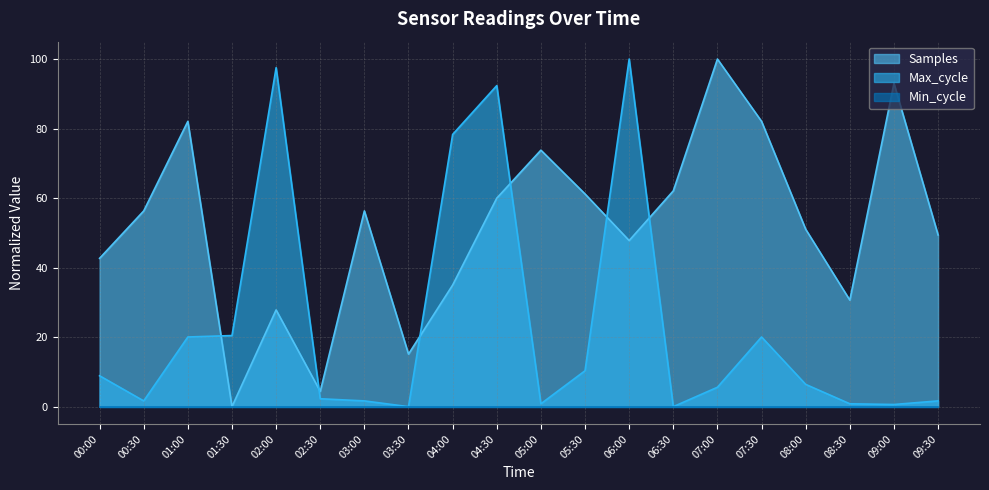

List the labels in order of Max_cycle value, largest first.

06:00, 02:00, 04:30, 04:00, 01:30, 01:00, 07:30, 05:30, 00:00, 08:00, 07:00, 02:30, 00:30, 03:00, 09:30, 05:00, 08:30, 09:00, 03:30, 06:30